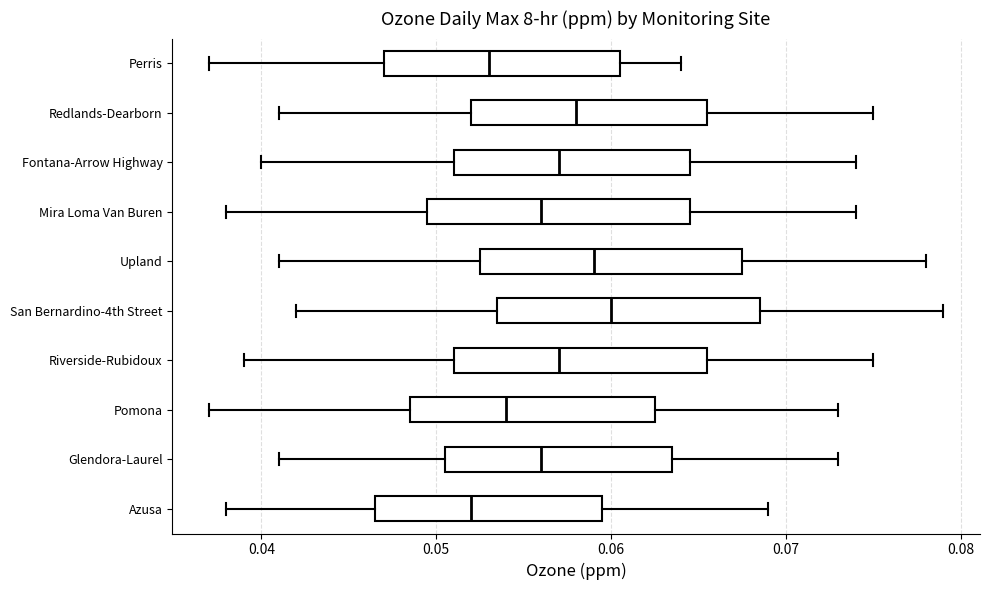

Reading bottom to top, transcribe this box plot: for each box, give where its median line is, the range the box spans, and where its two whiskers end, as read against the x-axis. The values are not printed on the chart, so give them approximately, as read against the axis.

Azusa: median 0.052, box 0.047 to 0.060, whiskers 0.038 to 0.069
Glendora-Laurel: median 0.056, box 0.051 to 0.064, whiskers 0.041 to 0.073
Pomona: median 0.054, box 0.049 to 0.063, whiskers 0.037 to 0.073
Riverside-Rubidoux: median 0.057, box 0.051 to 0.066, whiskers 0.039 to 0.075
San Bernardino-4th Street: median 0.060, box 0.054 to 0.069, whiskers 0.042 to 0.079
Upland: median 0.059, box 0.053 to 0.068, whiskers 0.041 to 0.078
Mira Loma Van Buren: median 0.056, box 0.050 to 0.065, whiskers 0.038 to 0.074
Fontana-Arrow Highway: median 0.057, box 0.051 to 0.065, whiskers 0.040 to 0.074
Redlands-Dearborn: median 0.058, box 0.052 to 0.066, whiskers 0.041 to 0.075
Perris: median 0.053, box 0.047 to 0.061, whiskers 0.037 to 0.064